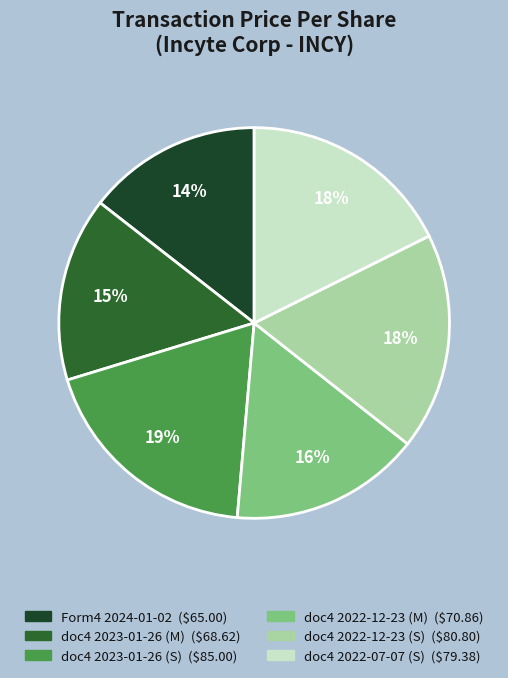

Count the number of slices in the pie.

6